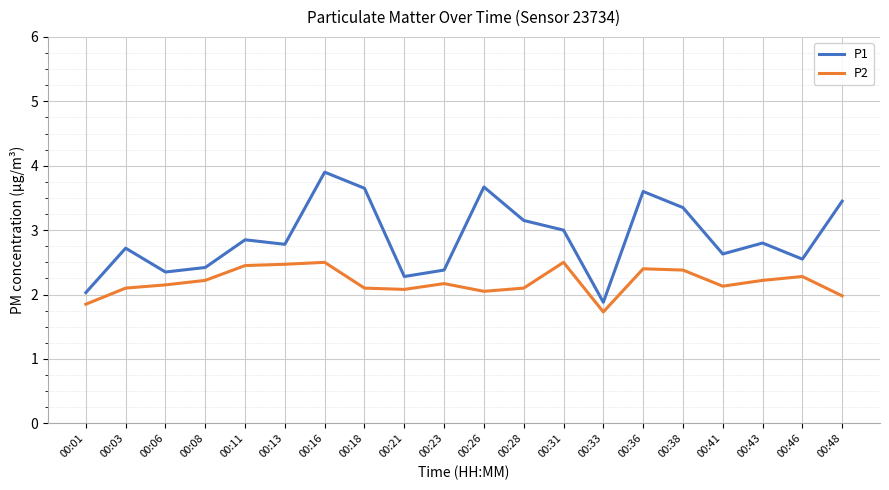

What is the average value of the P2 series?

2.2